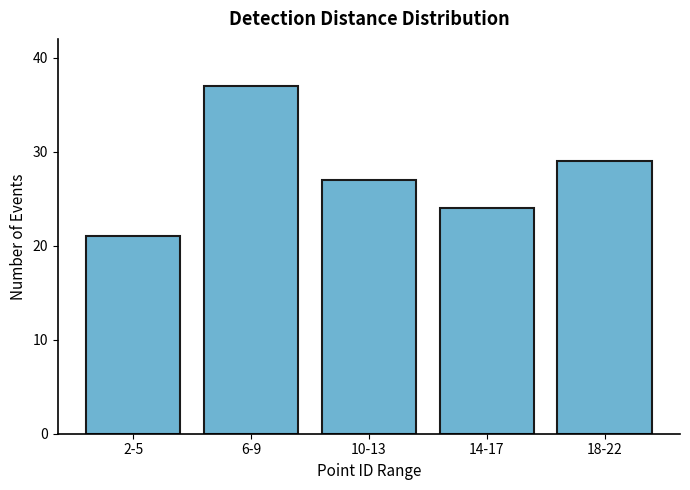

Reading right to left, what are all the values shown in this chart?

29	24	27	37	21